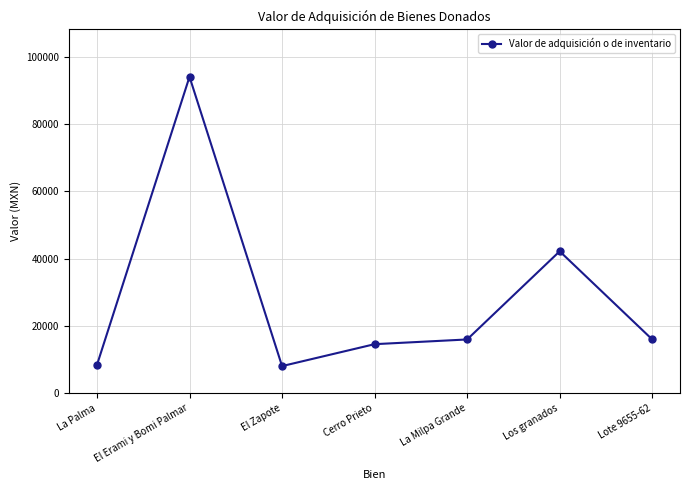

At which category does the data reach its first local peak?

El Erami y Bomi Palmar